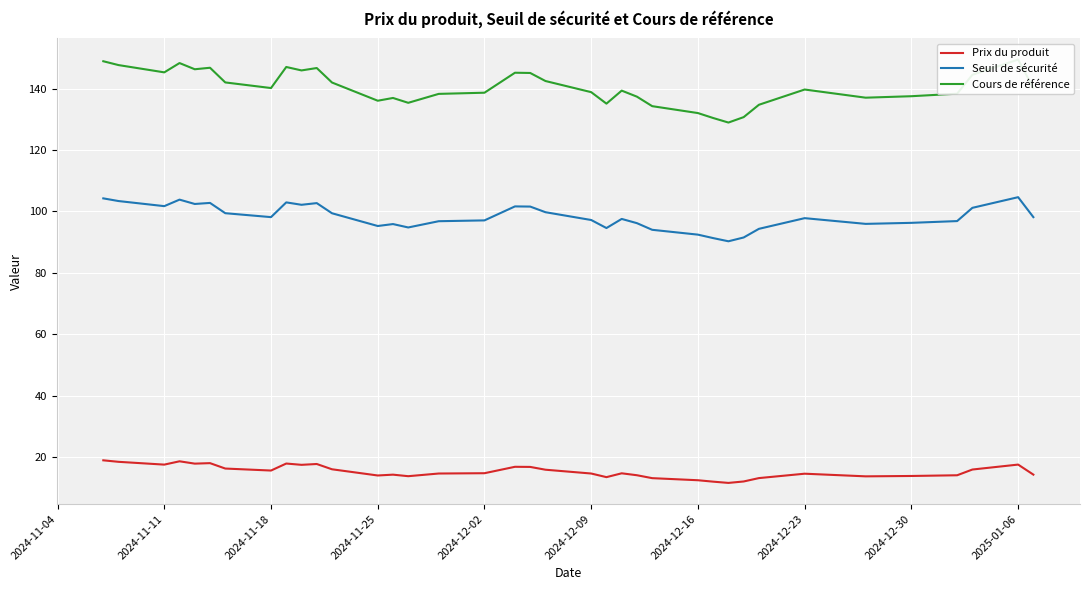

The Prix du produit series shows 14.5 at 2024-12-23. True or false?

True